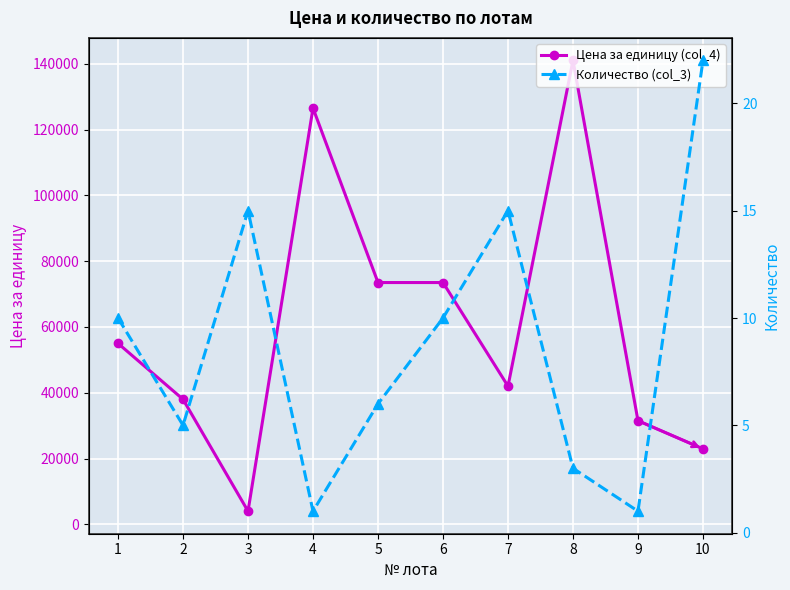

At which label does Цена за единицу (col_4) first exceed 55000?

4